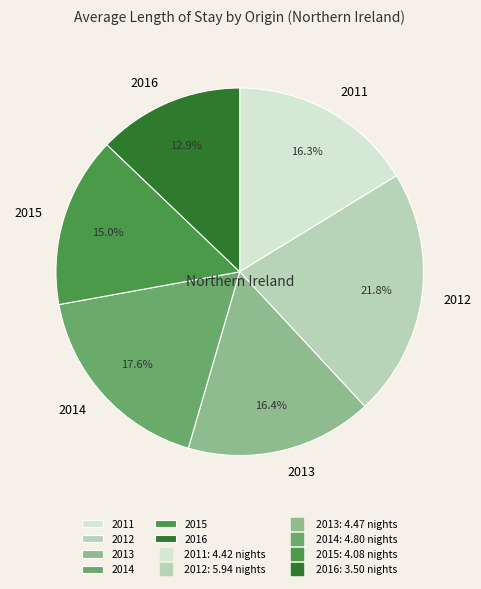

Do 2015 and 2014 together represent more than half of the pie?

No